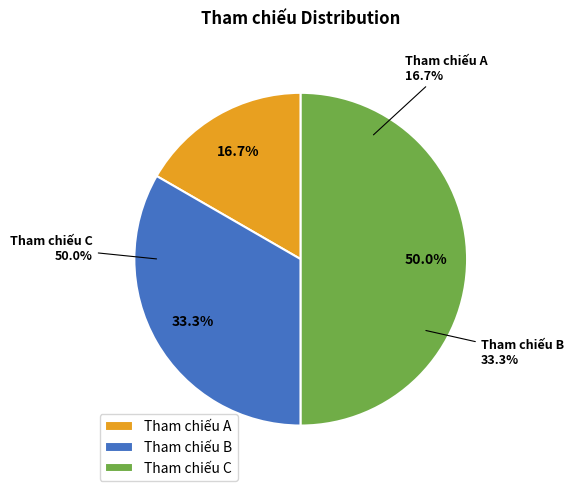

The A slice represents 17% of the pie. True or false?

True